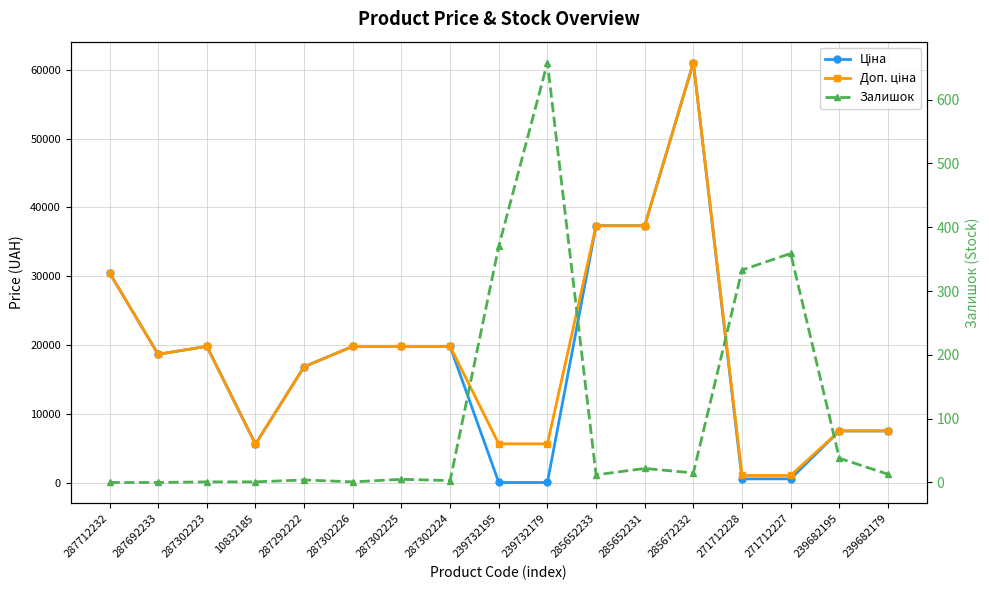

What position from the right is 287712232?

17